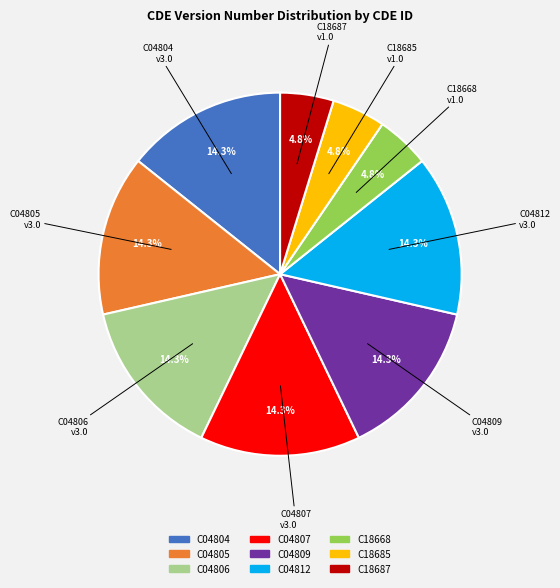

What portion of the pie excludes C18668?

95.2%